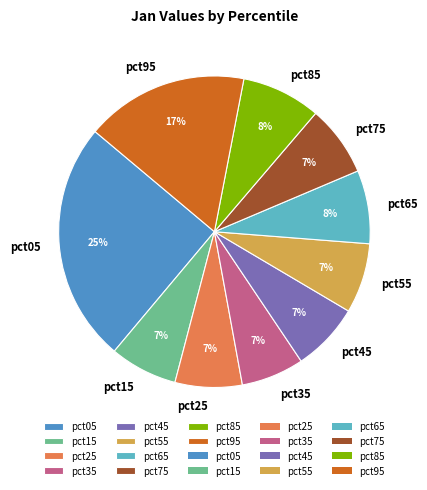

To the nearest percent, what is the difference between the largest and smallest slice percentages?

18%